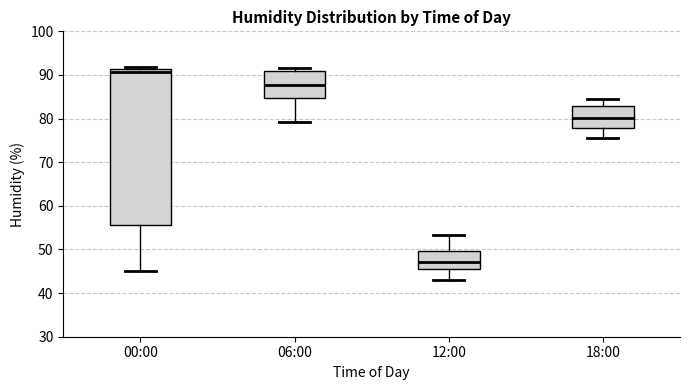

Comparing the boxes themselves (not the whiskers), which one is the tallest?

00:00